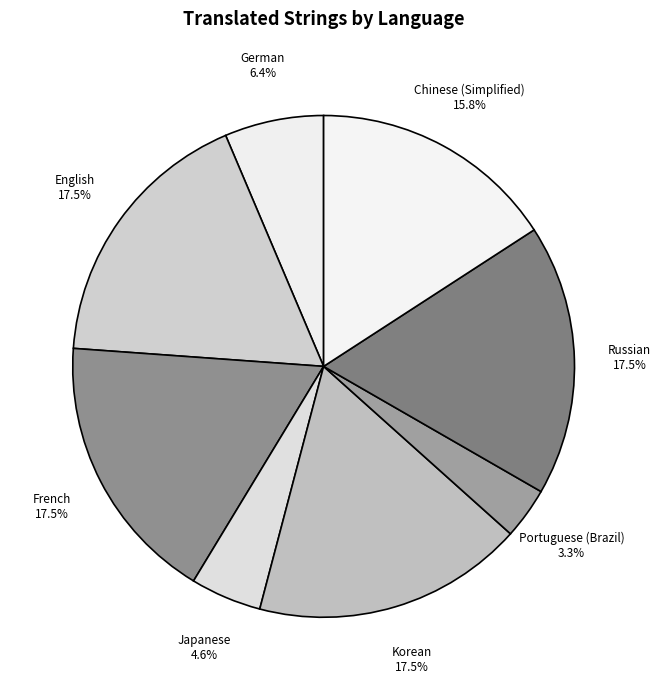

Between German and Korean, which is larger?

Korean